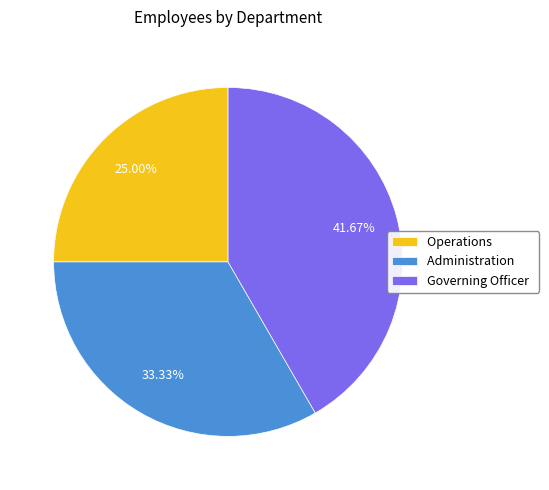

Which has a higher value, Operations or Governing Officer?

Governing Officer